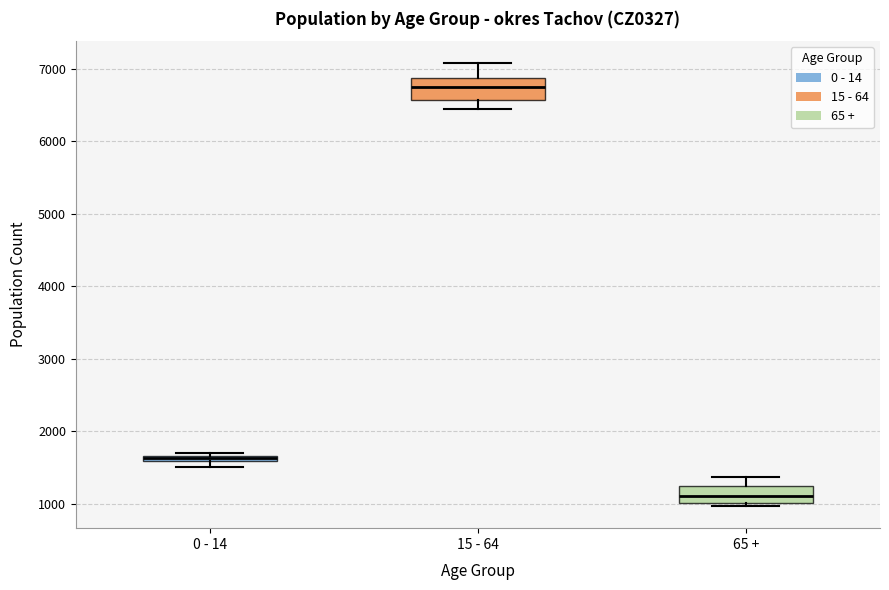

Where does the upper whisker of the box for 65 + end on the y-axis? The values are not printed on the chart, so give them approximately, as read against the axis.

1400